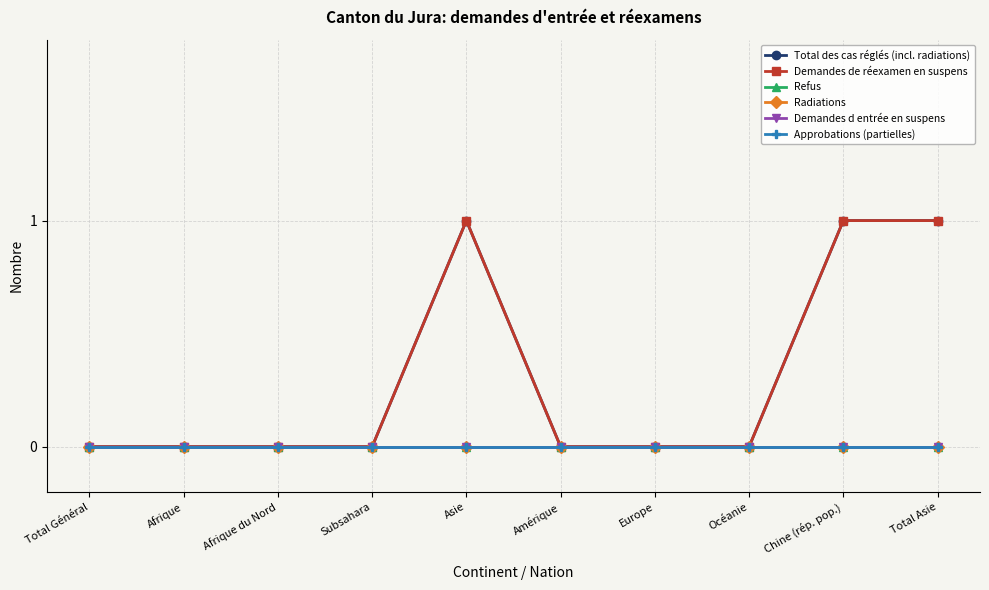

At Océanie, list the series in order from smallest to largest.

Total des cas réglés (incl. radiations), Demandes de réexamen en suspens, Refus, Radiations, Demandes d entrée en suspens, Approbations (partielles)